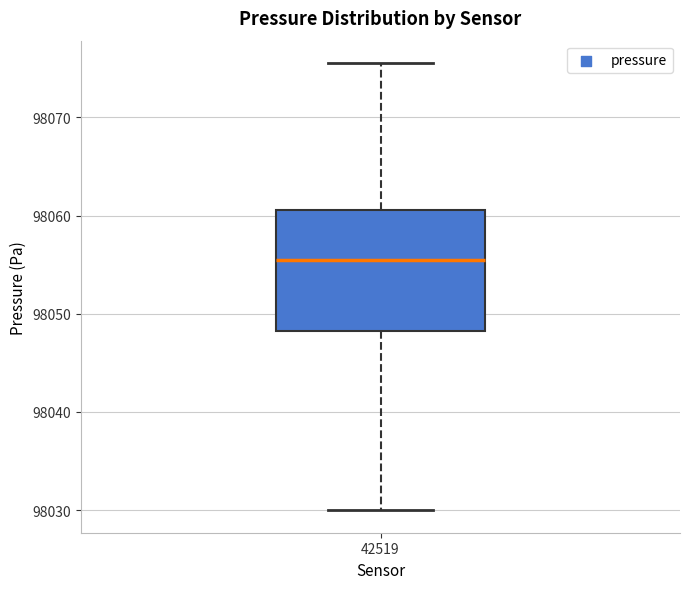

Read this box plot against the y-axis: the position of the median line, the range covered by the box, and the ends of both whiskers. The values are not printed on the chart, so give them approximately, as read against the axis.

median 98055, box 98048 to 98061, whiskers 98030 to 98076